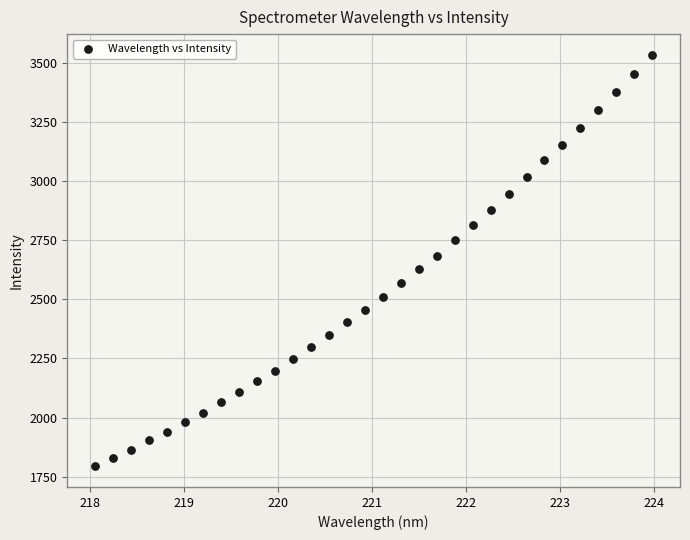

What is the range of X values (max minus min)?

5.9